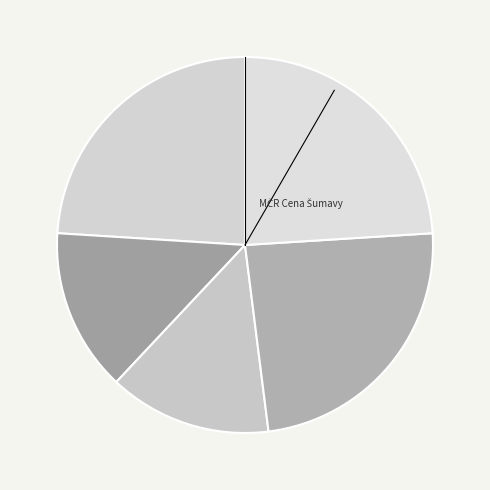

To the nearest percent, what is the difference between the largest and smallest slice percentages?

10%